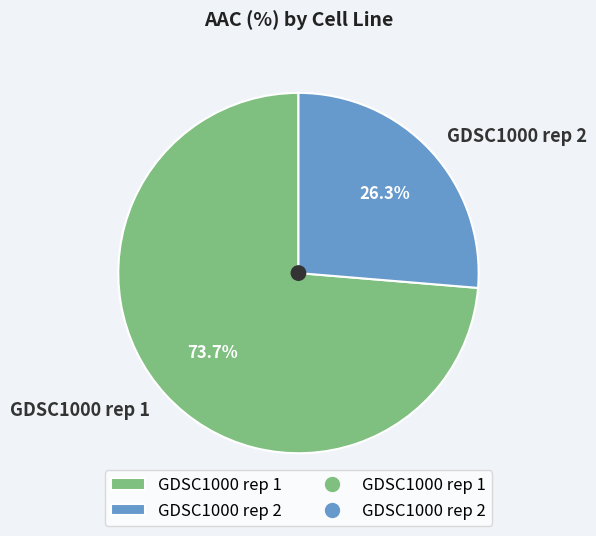

Which has a higher value, GDSC1000 rep 1 or GDSC1000 rep 2?

GDSC1000 rep 1